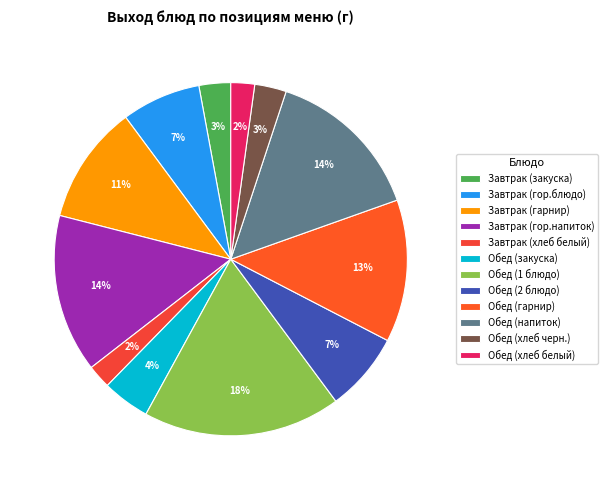

Does Обед (хлеб черн.) represent more than half of the total?

No